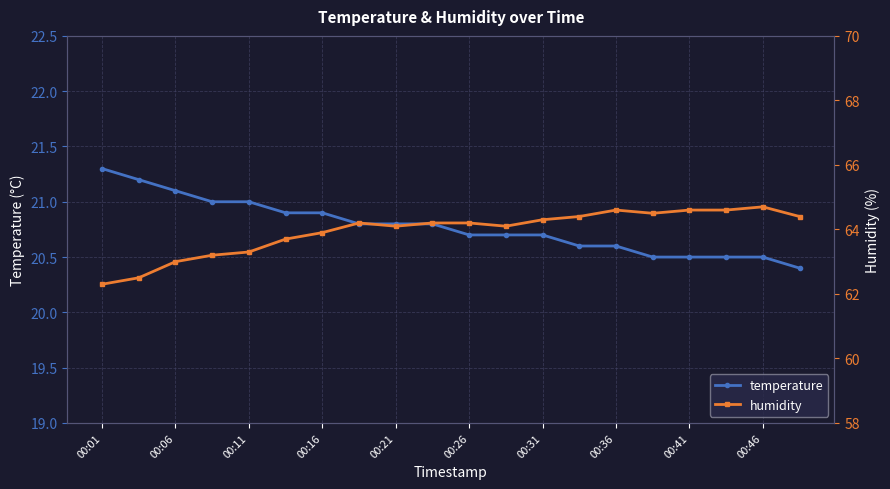

Does the chart display data point markers on the line(s)?

Yes